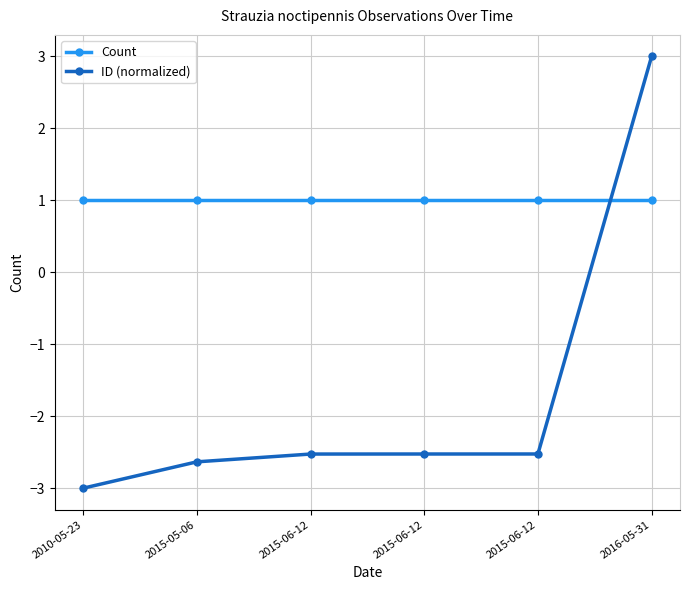

The value of Count at 2015-06-12 is 1.4. True or false?

False